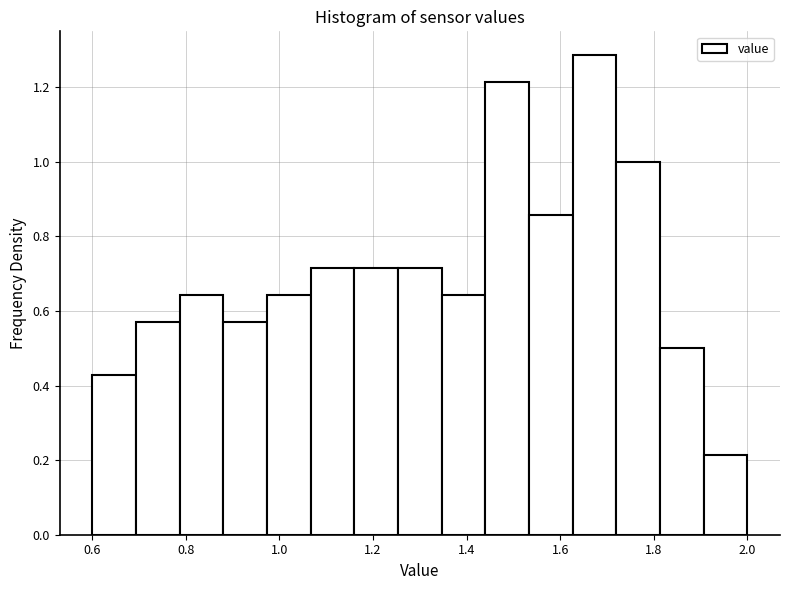

Reading left to right, transcribe this chart: for each bar, give the range it covers on the x-axis and its height. Neither the bar edges nor the heights are printed on the chart, so give them approximately, as read against the axes.

0.60 to 0.70: 0.42
0.70 to 0.78: 0.58
0.78 to 0.88: 0.64
0.88 to 0.98: 0.58
0.98 to 1.06: 0.64
1.06 to 1.16: 0.72
1.16 to 1.26: 0.72
1.26 to 1.34: 0.72
1.34 to 1.44: 0.64
1.44 to 1.54: 1.22
1.54 to 1.62: 0.86
1.62 to 1.72: 1.28
1.72 to 1.82: 1.00
1.82 to 1.90: 0.50
1.90 to 2.00: 0.22